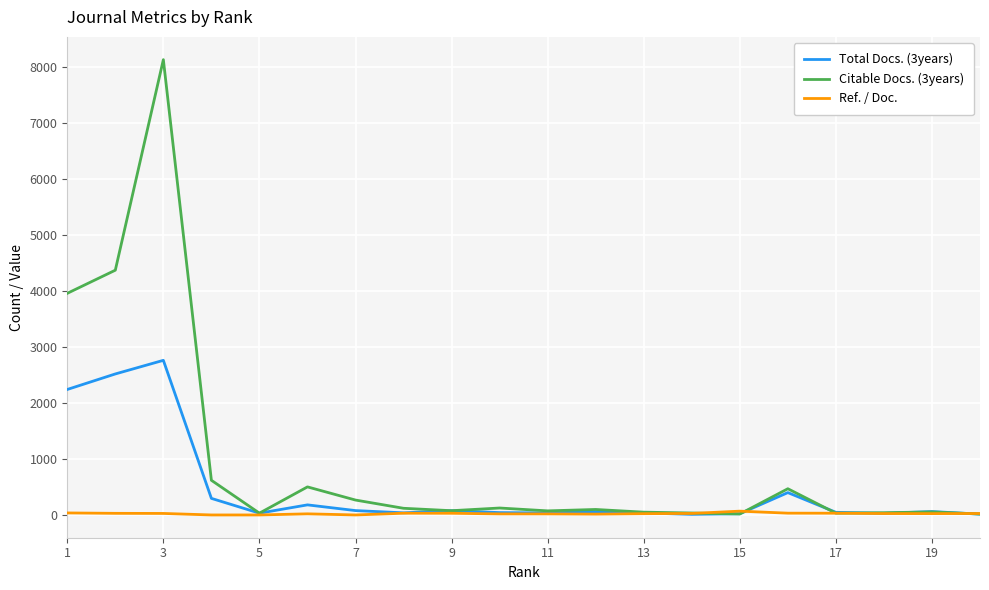

Rank the series by their average value, from lowest to highest.

Ref. / Doc., Total Docs. (3years), Citable Docs. (3years)